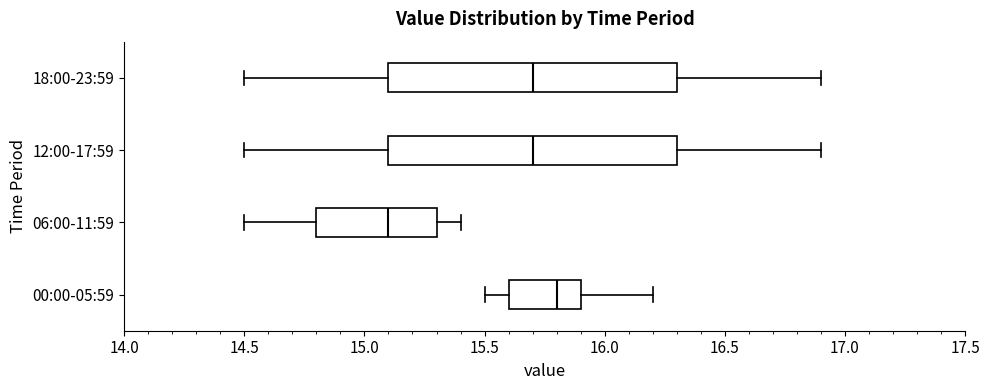

Where does the right whisker of the box for 06:00-11:59 end on the x-axis? The values are not printed on the chart, so give them approximately, as read against the axis.

15.4